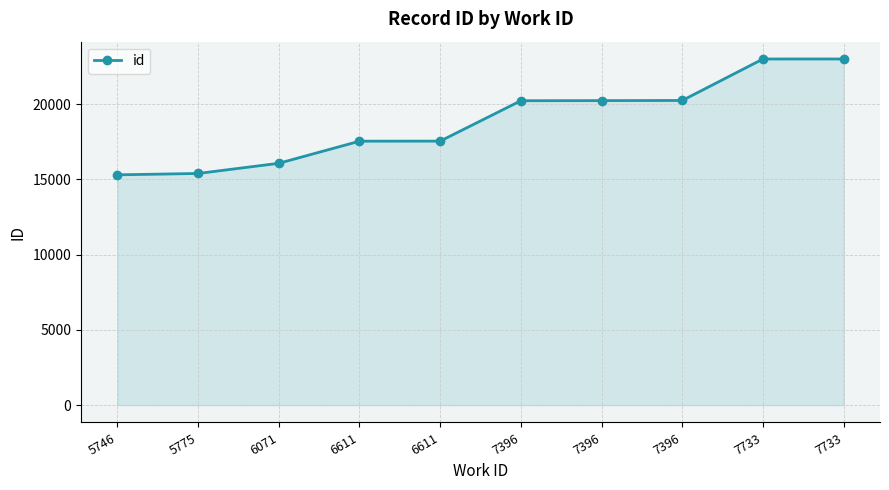

The value at 7733 is 23002. True or false?

True